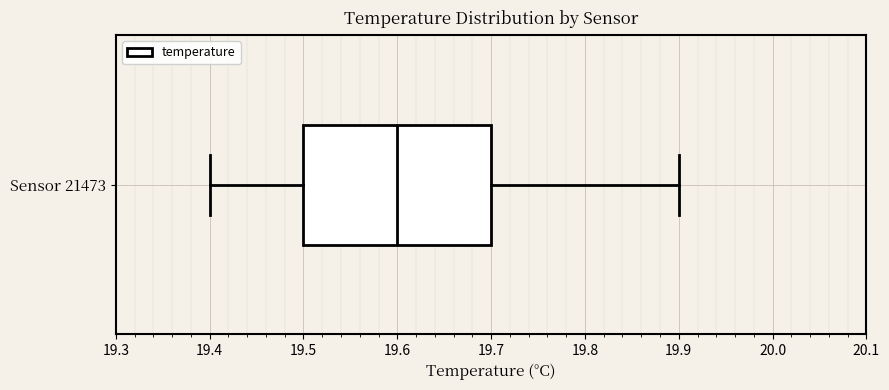

Read this box plot against the x-axis: the position of the median line, the range covered by the box, and the ends of both whiskers. The values are not printed on the chart, so give them approximately, as read against the axis.

median 19.6, box 19.5 to 19.7, whiskers 19.4 to 19.9